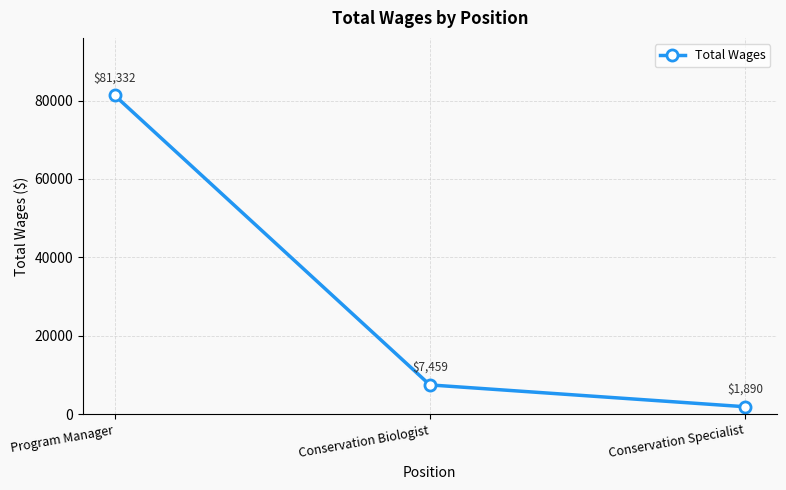

How many data points are less than 7459?

1